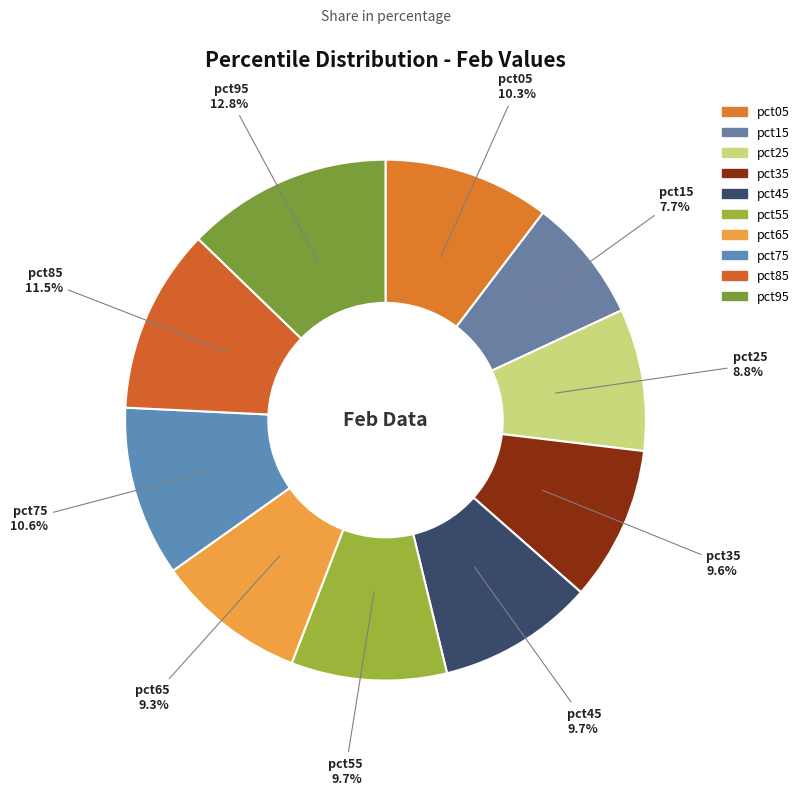

Count the number of slices in the pie.

10